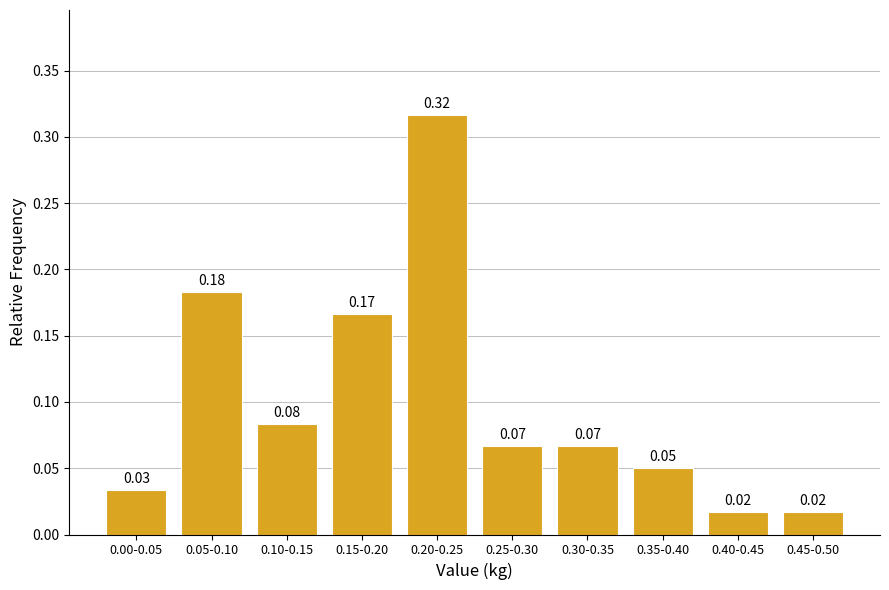

Which has a higher value, 0.30-0.35 or 0.40-0.45?

0.30-0.35